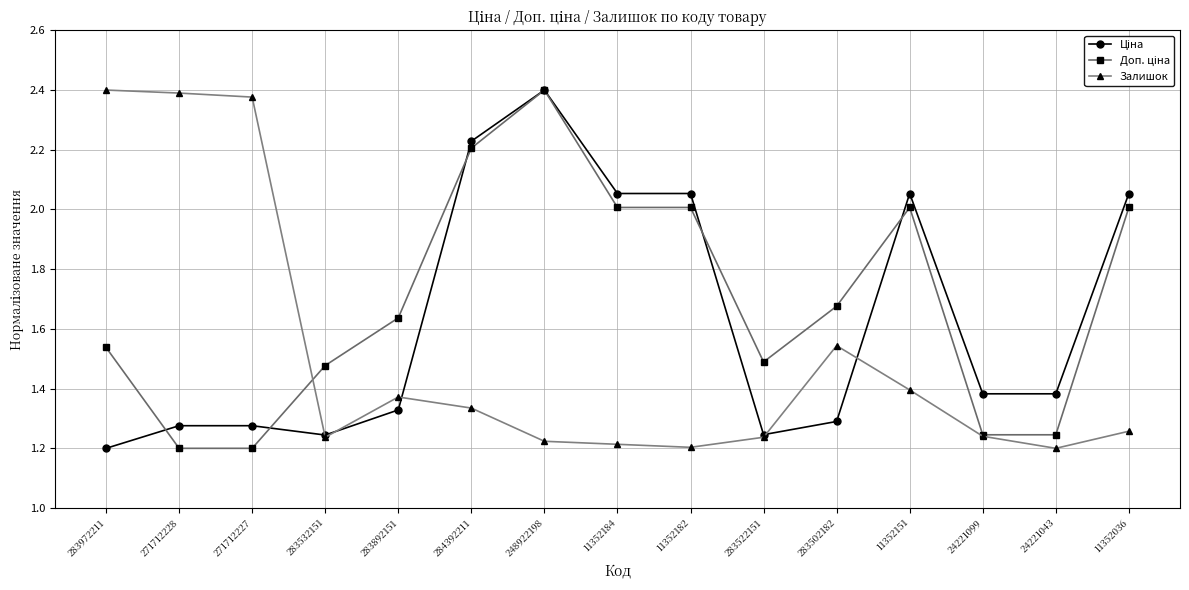

True or false: Залишок has a value of 1.2 at 24221043.

True